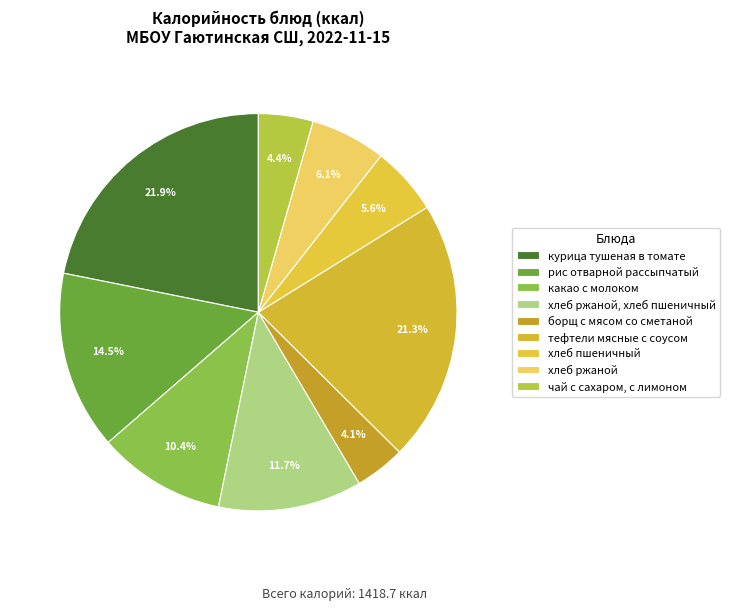

Is борщ с мясом со сметаной the majority of the pie?

No